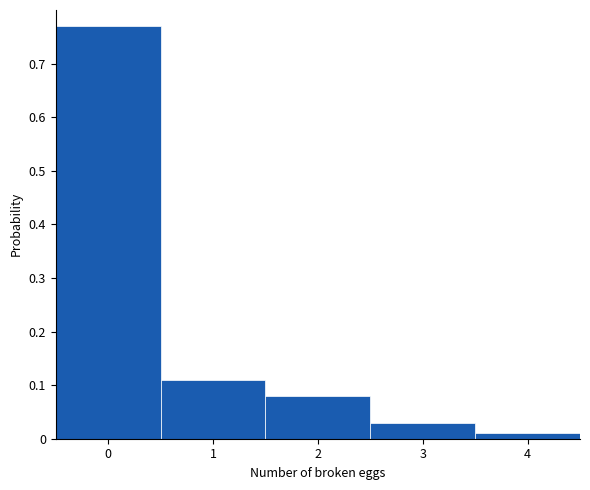

Over which range of the x-axis is the bar tallest?

-0.5 to 0.5